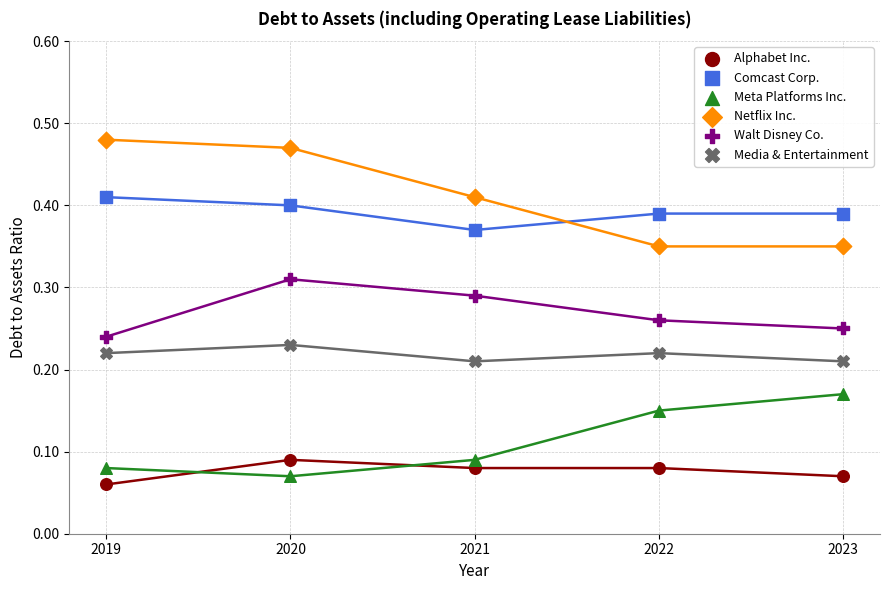

What is the X range (max minus min) for the scatter plot?

4.0